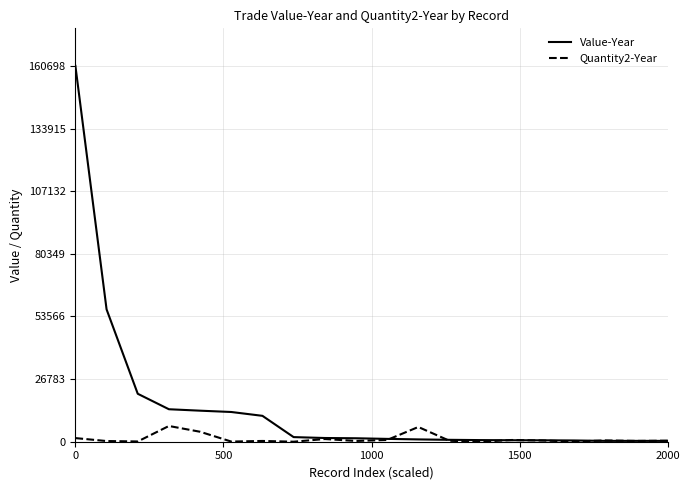

List the series in order of their peak value, highest first.

Value-Year, Quantity2-Year